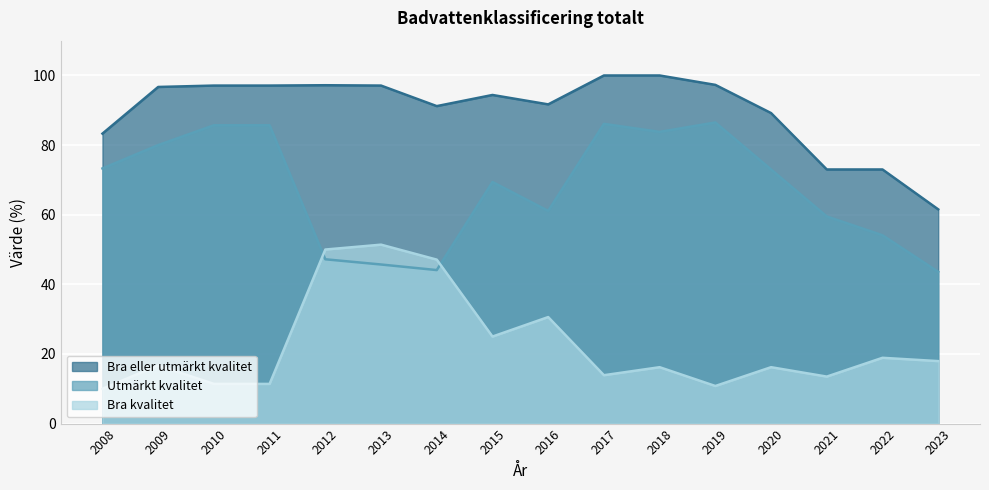

How many values in the Utmärkt kvalitet series are below 73?

8